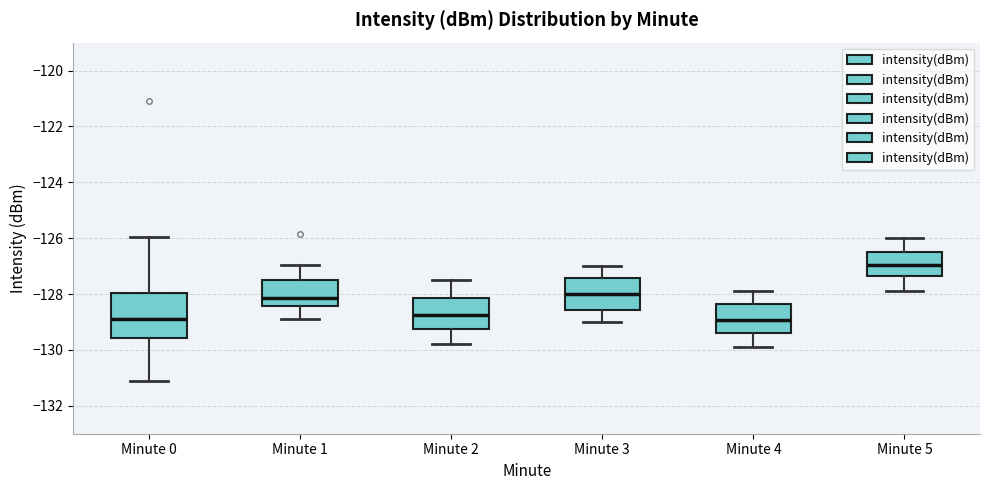

Which box is the tallest, from its lower edge to its upper edge?

Minute 0